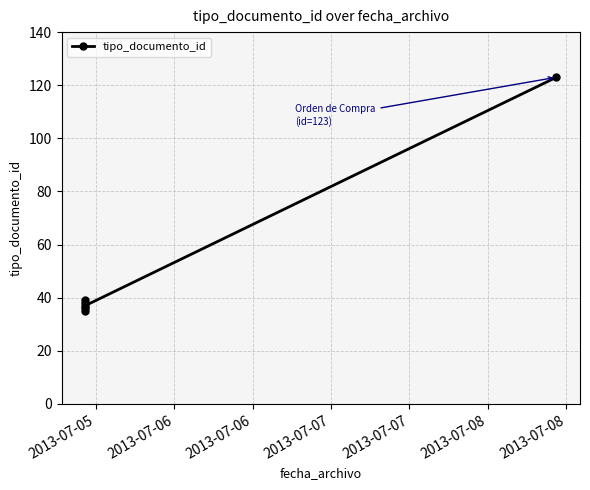

Where is the data nearest to the value 79?

2013-07-07